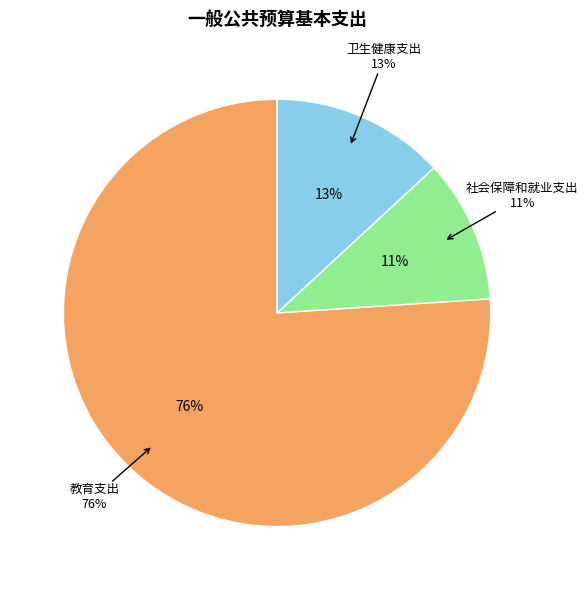

What percentage do 卫生健康支出 and 社会保障和就业支出 together represent?

23.9%